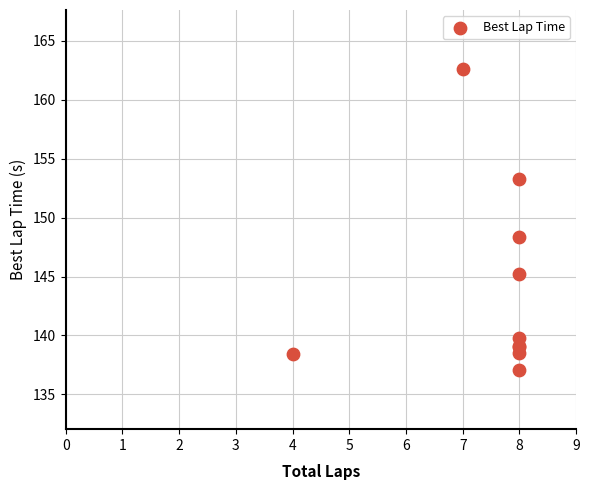

What Y value in the scatter plot is closest to 149?

148.4